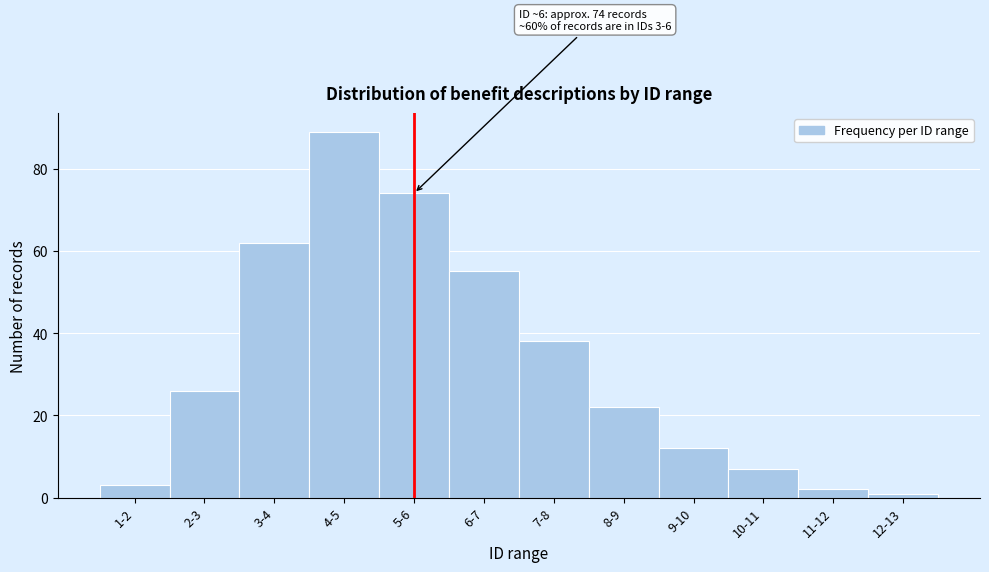

Reading left to right, what are all the values shown in this chart?

1-2=3	2-3=26	3-4=62	4-5=89	5-6=74	6-7=55	7-8=38	8-9=22	9-10=12	10-11=7	11-12=2	12-13=1